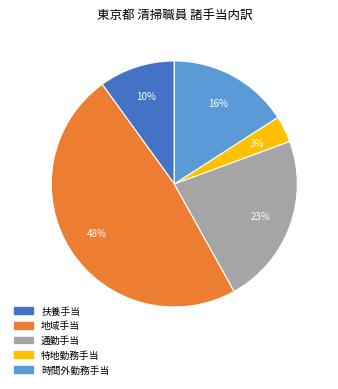

To the nearest percent, what percentage of the pie is 地域手当?

48%